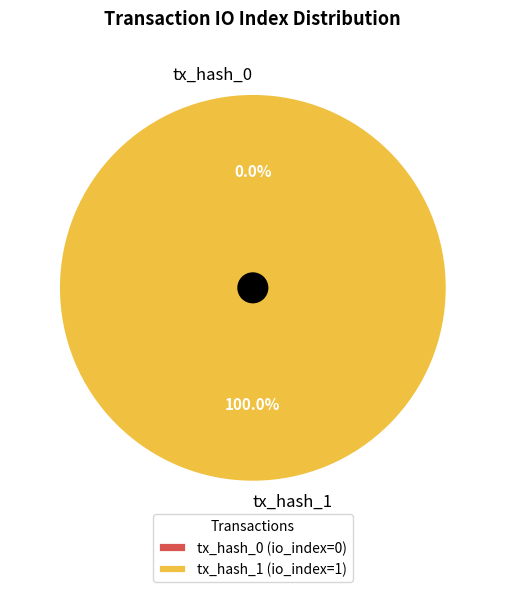

To the nearest percent, what is the combined percentage of tx_hash_0 and tx_hash_1?

100%